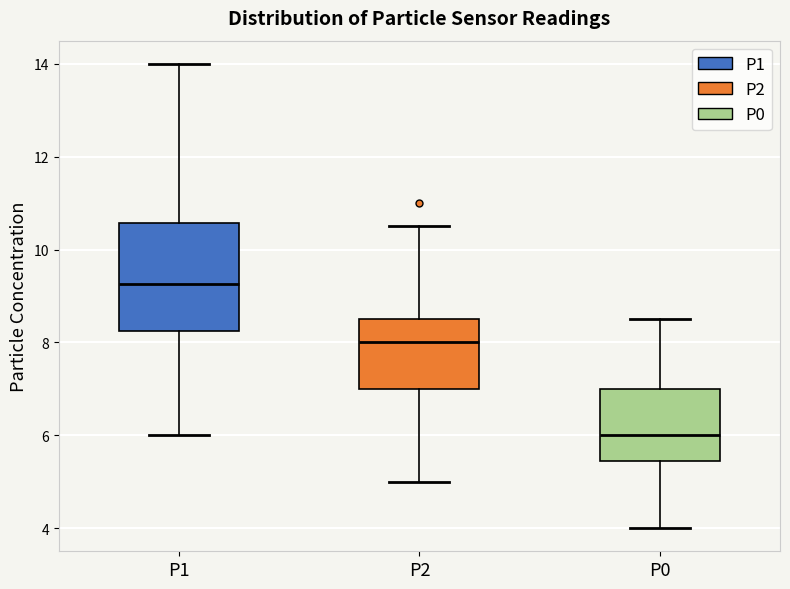

Which box has the lowest median line?

P0